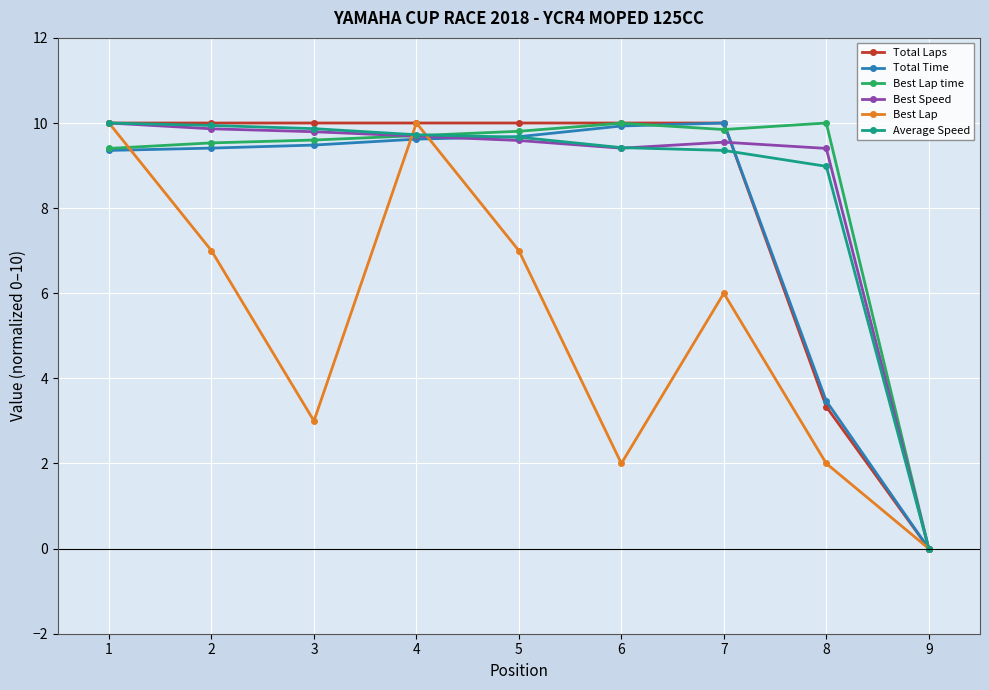

What is the difference between the highest and lowest values at 8?

8.0